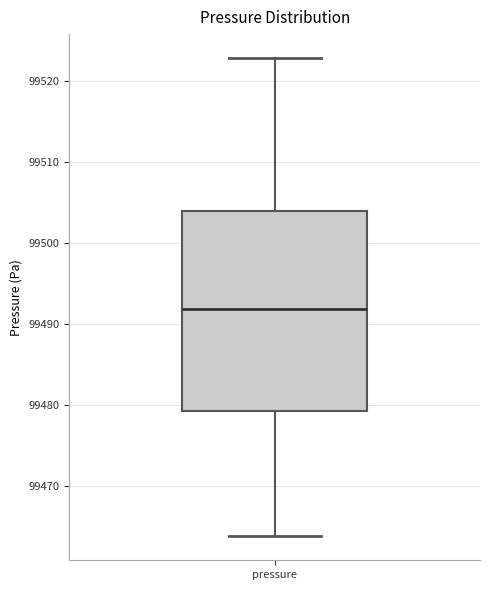

Read this box plot against the y-axis: the position of the median line, the range covered by the box, and the ends of both whiskers. The values are not printed on the chart, so give them approximately, as read against the axis.

median 99492, box 99479 to 99504, whiskers 99464 to 99523